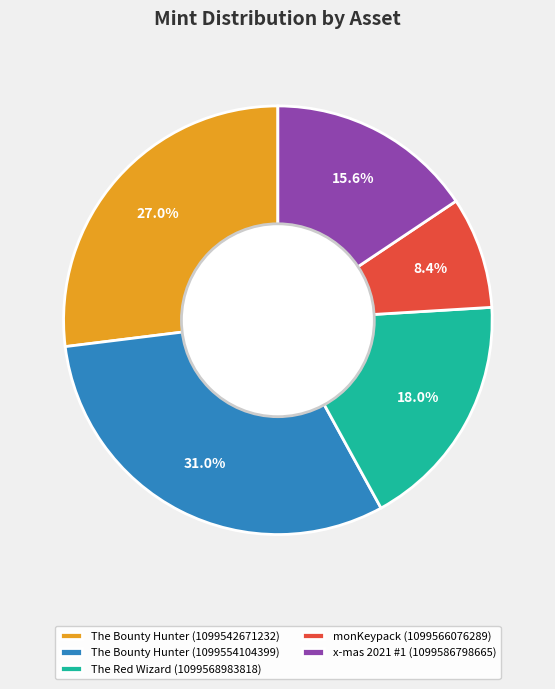

To the nearest percent, what percentage of the pie is monKeypack (1099566076289)?

8%